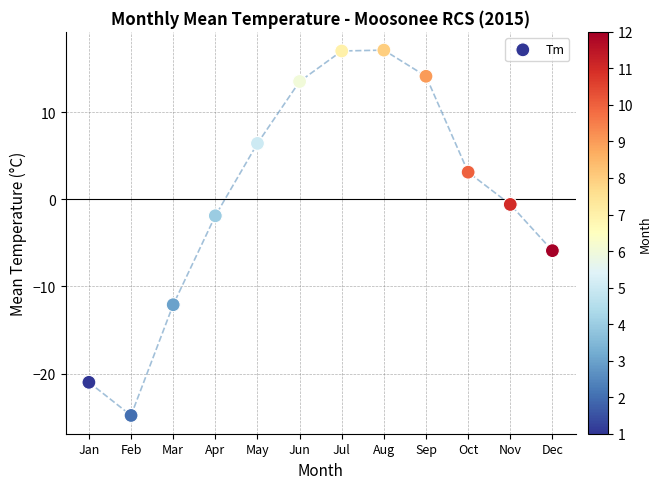

What Y value in the scatter plot is closest to -3?

-1.9